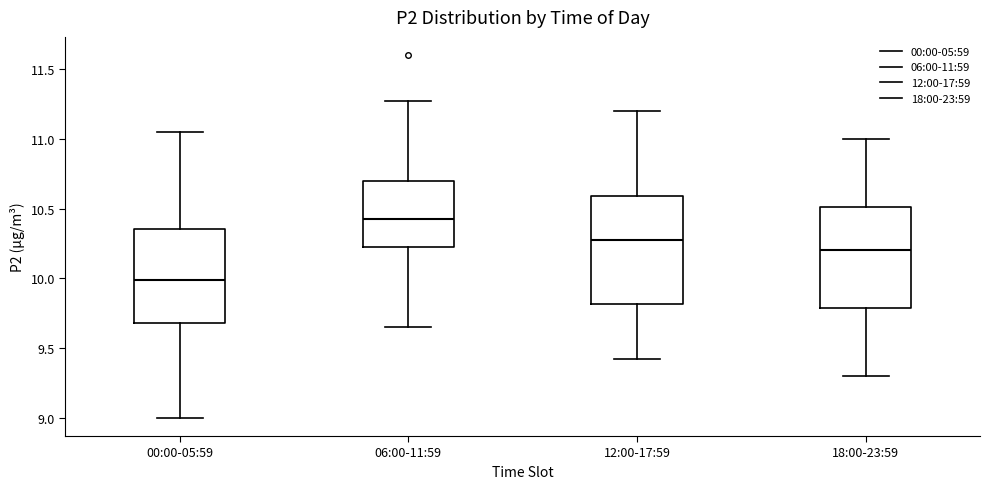

Reading left to right, read every box against the y-axis: the position of its median line, the range the box covers, and the ends of its whiskers. The values are not printed on the chart, so give them approximately, as read against the axis.

00:00-05:59: median 10.00, box 9.70 to 10.35, whiskers 9.00 to 11.05
06:00-11:59: median 10.45, box 10.25 to 10.70, whiskers 9.65 to 11.25
12:00-17:59: median 10.30, box 9.80 to 10.60, whiskers 9.40 to 11.20
18:00-23:59: median 10.20, box 9.80 to 10.50, whiskers 9.30 to 11.00